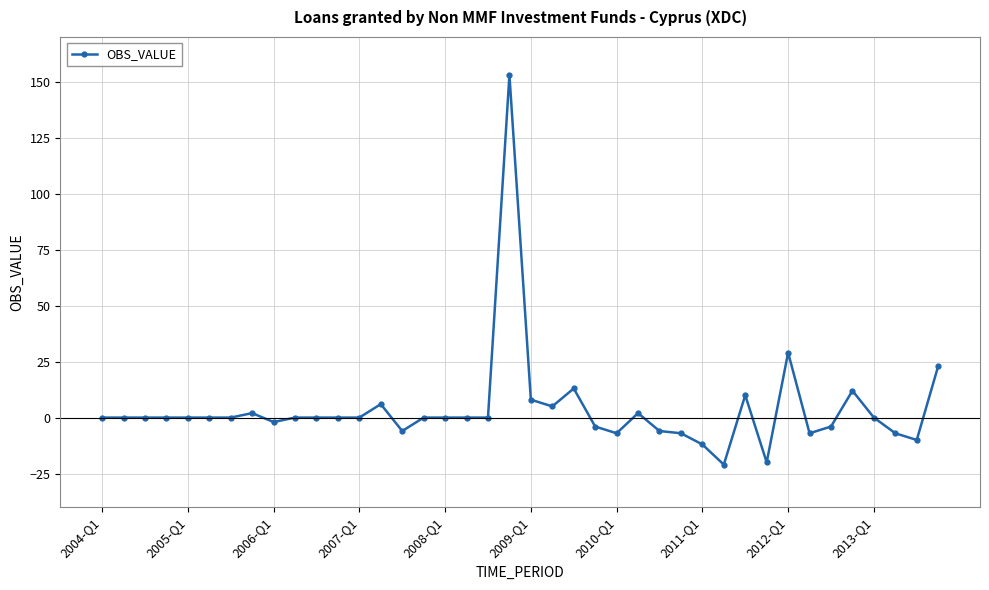

True or false: there are more than 2 points higher than both neighbors.

True